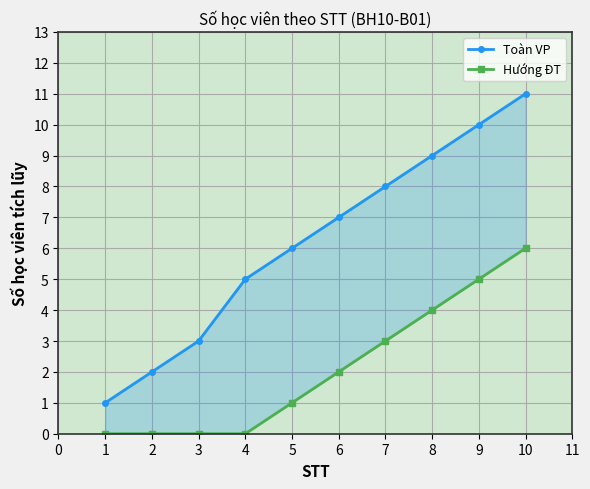

True or false: Hướng ĐT and Toàn VP cross at least once.

False